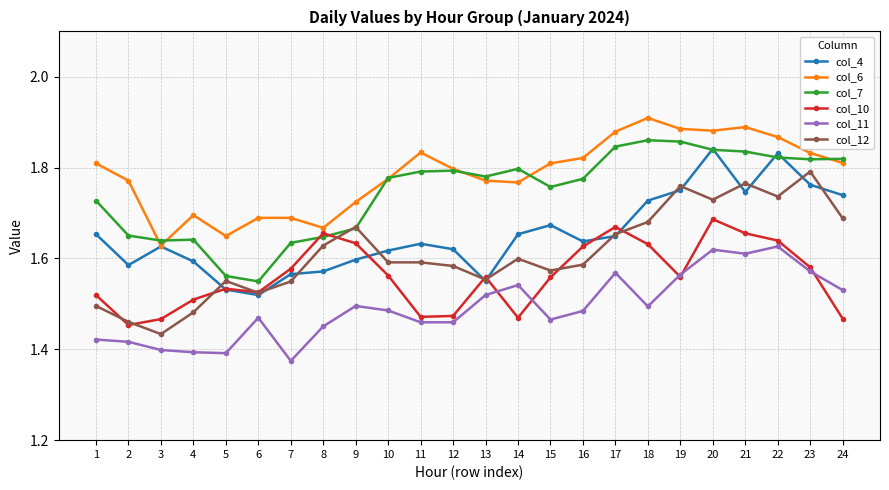

Which category has the lowest value in the col_6 series?

3